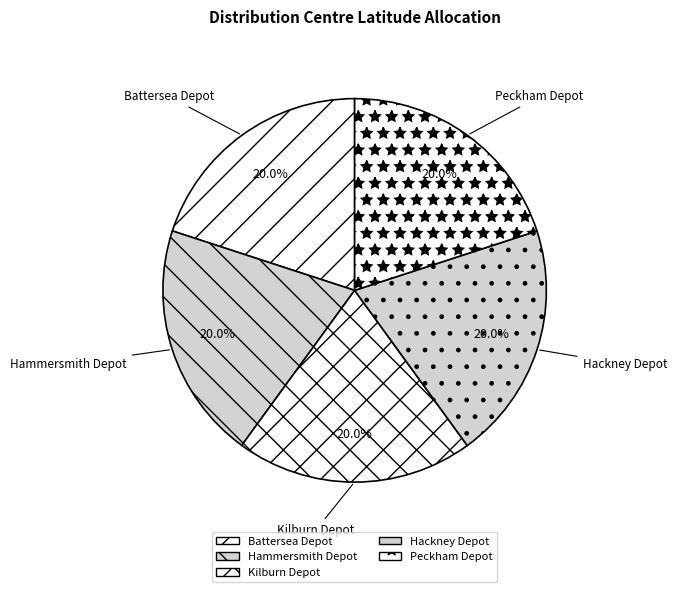

Approximately how many times larger is the value at Kilburn Depot compared to Hammersmith Depot?

1.0